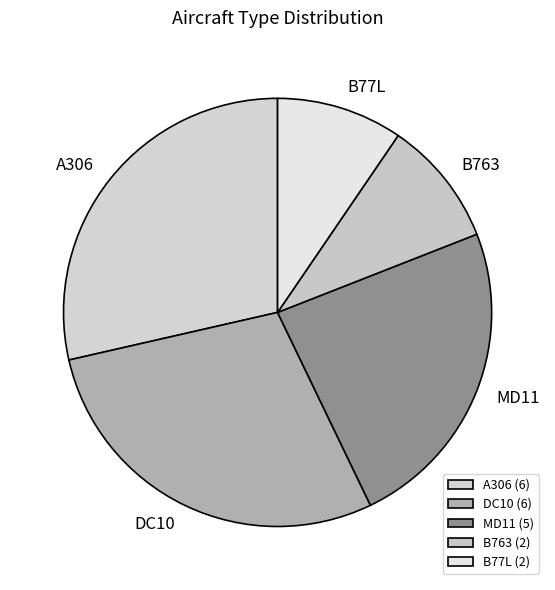

Is there any slice that represents more than half of the pie?

No